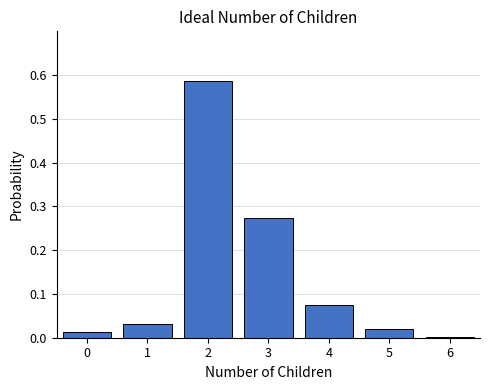

The value at 2 is 0.3. True or false?

False